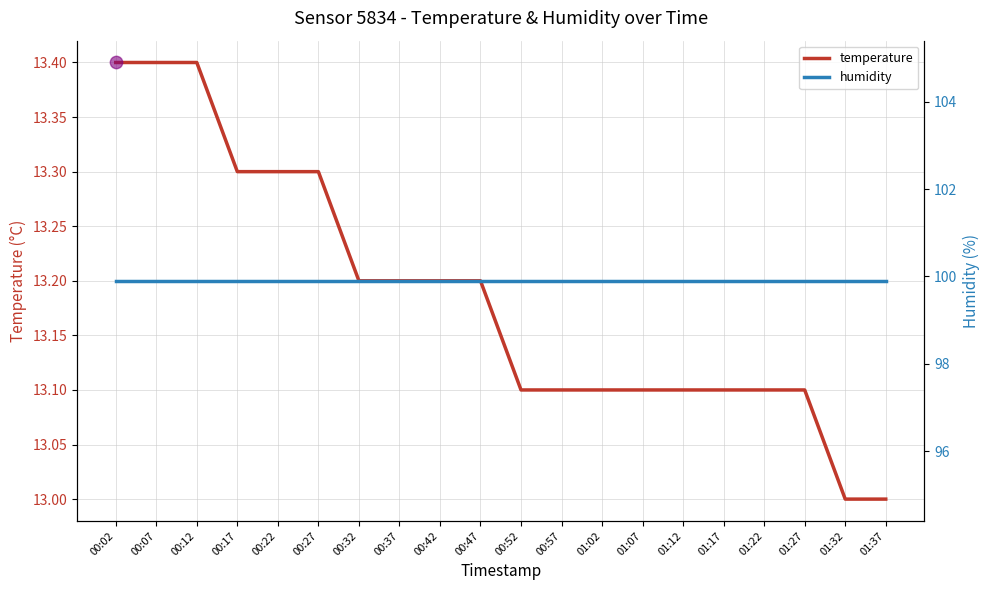

At how many categories does at least one series exceed 51?

20